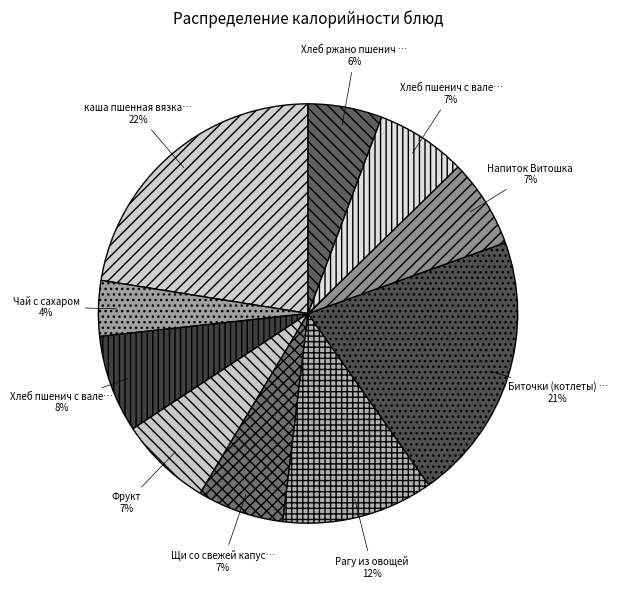

What is the smallest slice in the pie chart?

Чай с сахаром